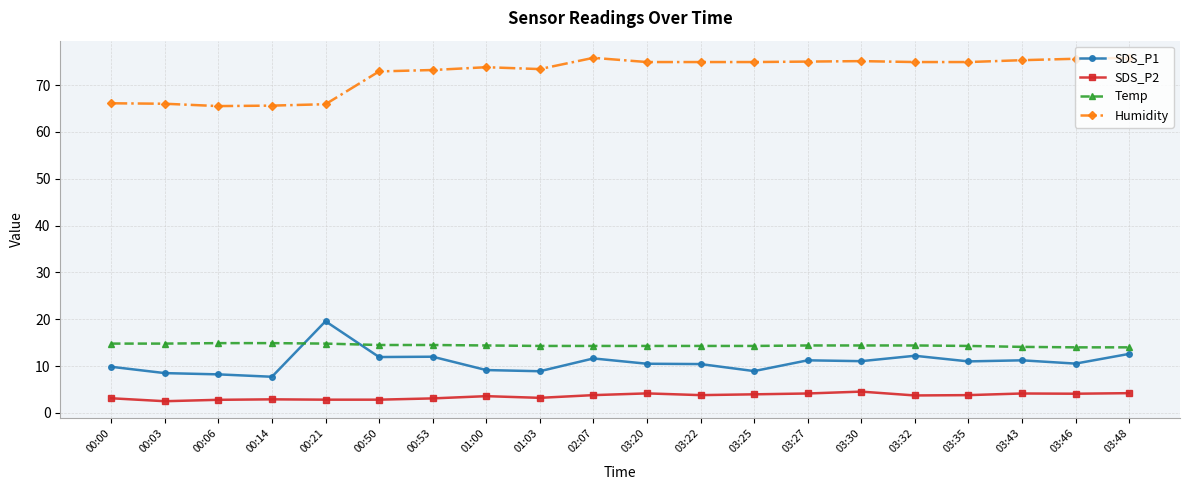

What is the sum of all Temp values?

288.7